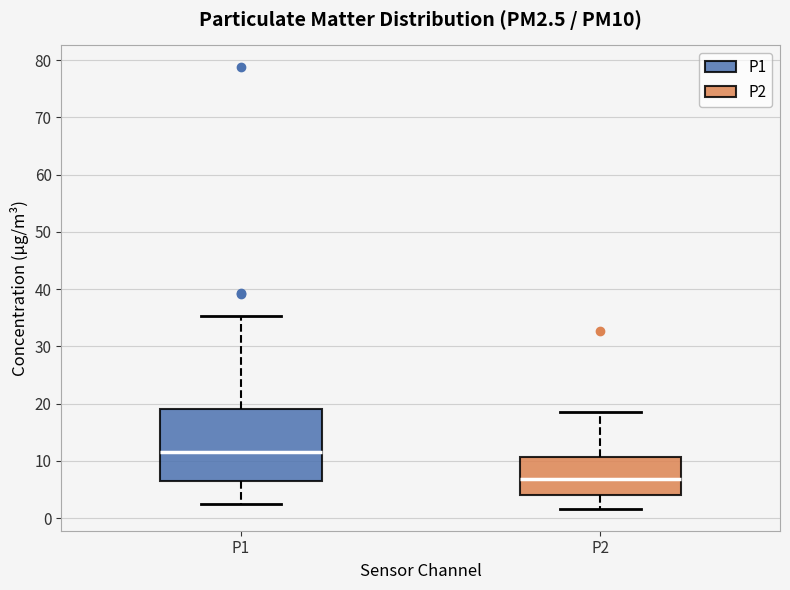

Reading left to right, transcribe this box plot: for each box, give where its median line is, the range the box spans, and where its two whiskers end, as read against the y-axis. The values are not printed on the chart, so give them approximately, as read against the axis.

P1: median 12, box 6 to 19, whiskers 2 to 35
P2: median 7, box 4 to 11, whiskers 2 to 19